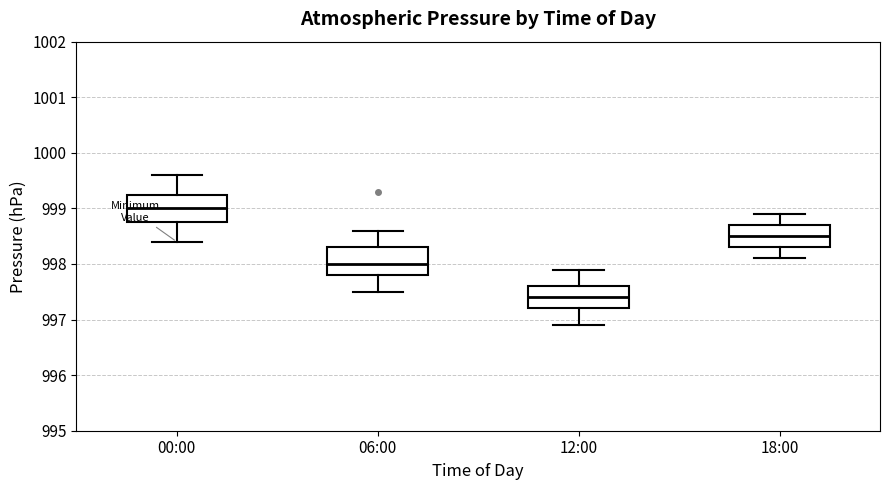

Which box has the lowest median line?

12:00